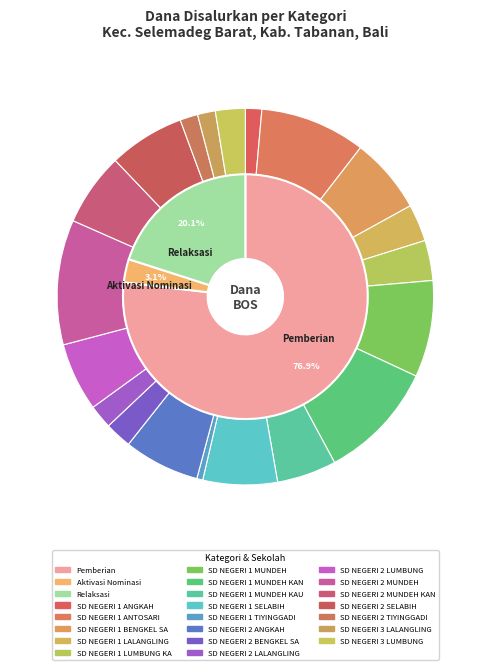

What is the difference between the highest and lowest values at SD NEGERI 1 ANGKAH?

1575000